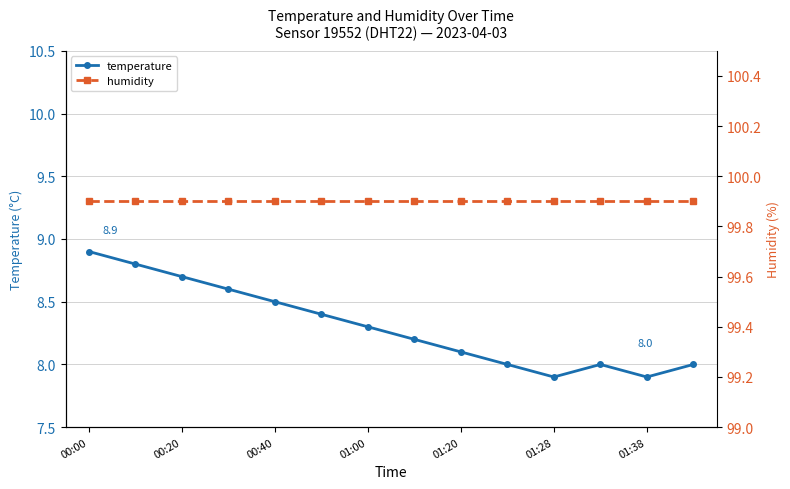

What is the maximum value for temperature?

8.9